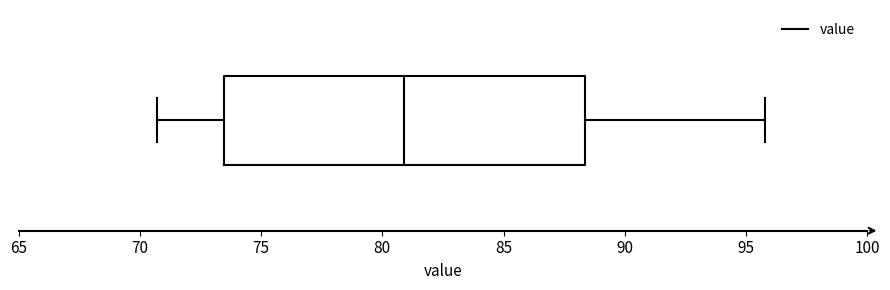

Where is the left edge of the box on the x-axis? The values are not printed on the chart, so give them approximately, as read against the axis.

73.5